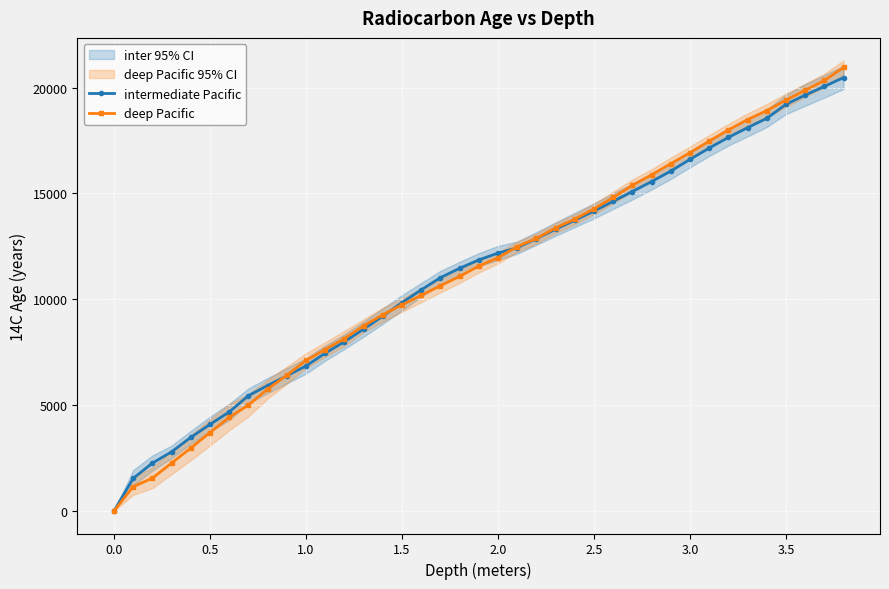

What is the maximum value for intermediate Pacific?

20473.6